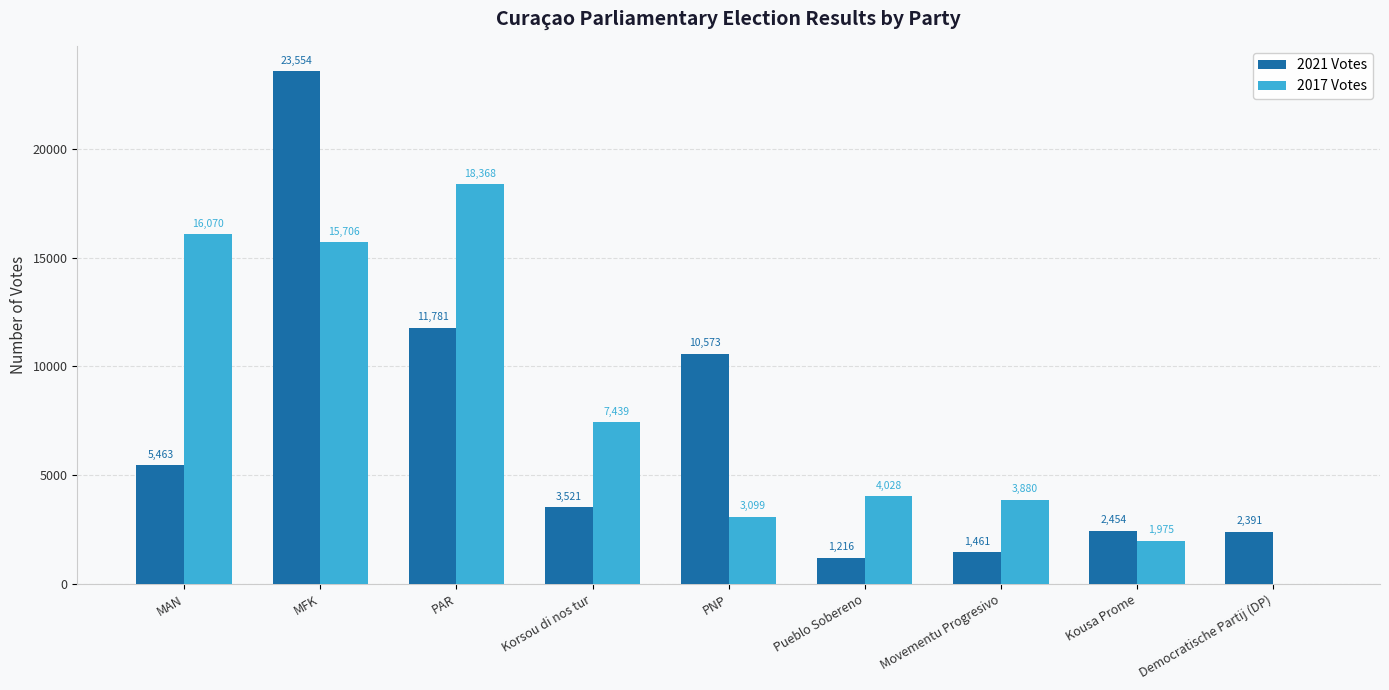

What is the highest value of the 2017 Votes series?

18368